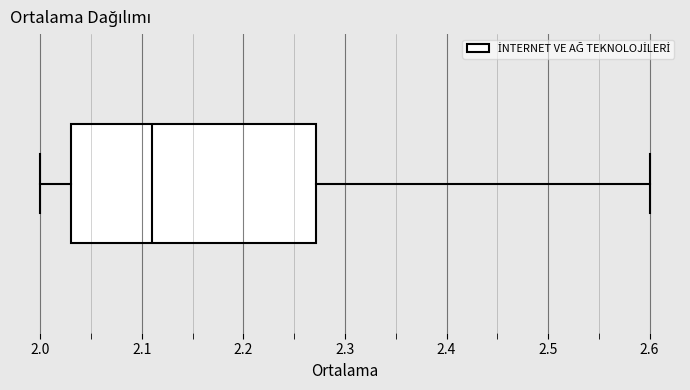

Where is the left edge of the box on the x-axis? The values are not printed on the chart, so give them approximately, as read against the axis.

2.03